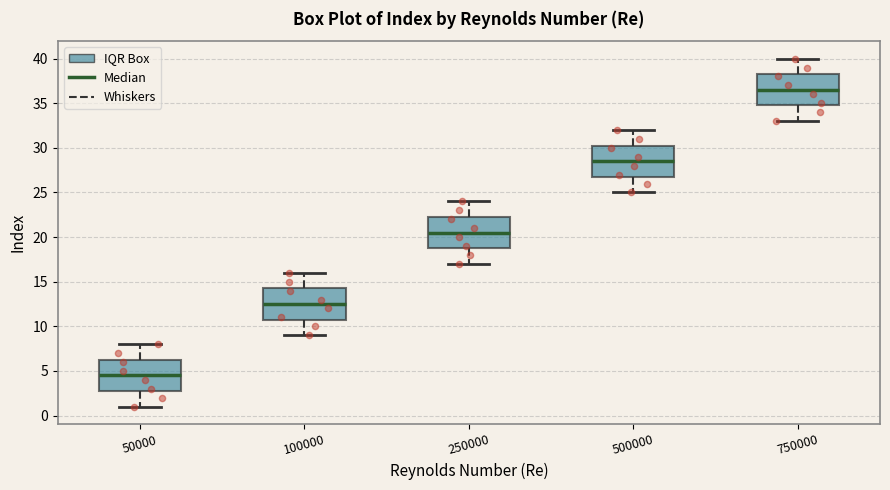

Reading left to right, transcribe this box plot: for each box, give where its median line is, the range the box spans, and where its two whiskers end, as read against the y-axis. The values are not printed on the chart, so give them approximately, as read against the axis.

50000: median 4.5, box 3.0 to 6.5, whiskers 1.0 to 8.0
100000: median 12.5, box 11.0 to 14.5, whiskers 9.0 to 16.0
250000: median 20.5, box 19.0 to 22.5, whiskers 17.0 to 24.0
500000: median 28.5, box 27.0 to 30.5, whiskers 25.0 to 32.0
750000: median 36.5, box 35.0 to 38.5, whiskers 33.0 to 40.0